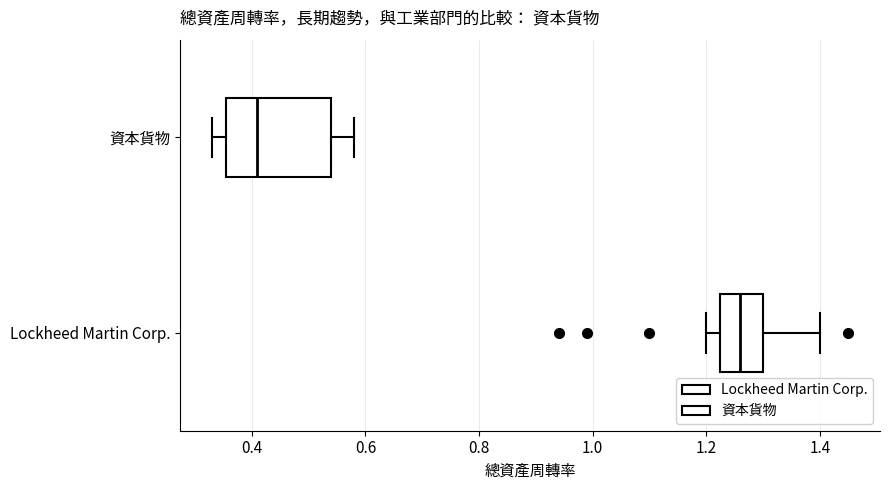

Reading bottom to top, transcribe this box plot: for each box, give where its median line is, the range the box spans, and where its two whiskers end, as read against the x-axis. The values are not printed on the chart, so give them approximately, as read against the axis.

Lockheed Martin Corp.: median 1.26, box 1.22 to 1.30, whiskers 1.20 to 1.40
資本貨物: median 0.42, box 0.36 to 0.54, whiskers 0.34 to 0.58